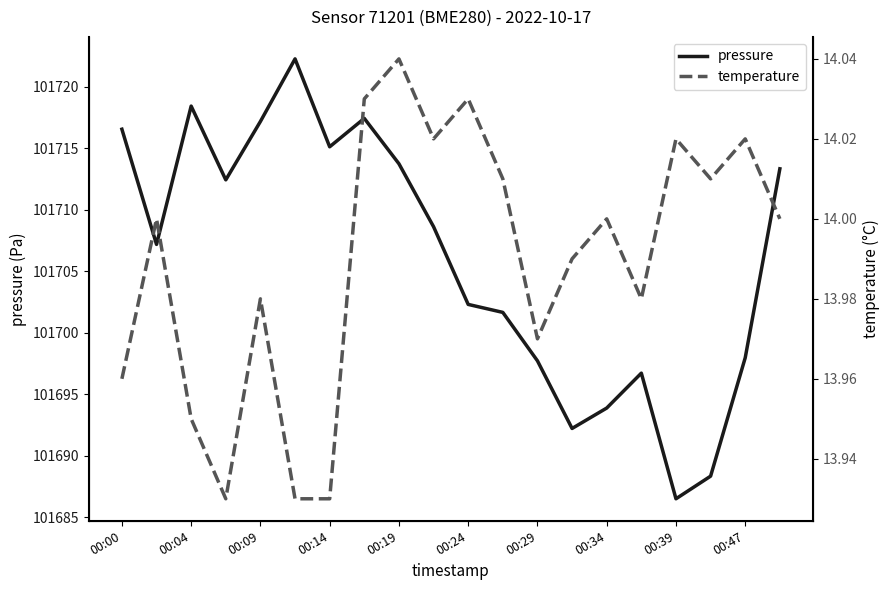

What is the difference between the second highest and minimum values in the pressure series?

31.9